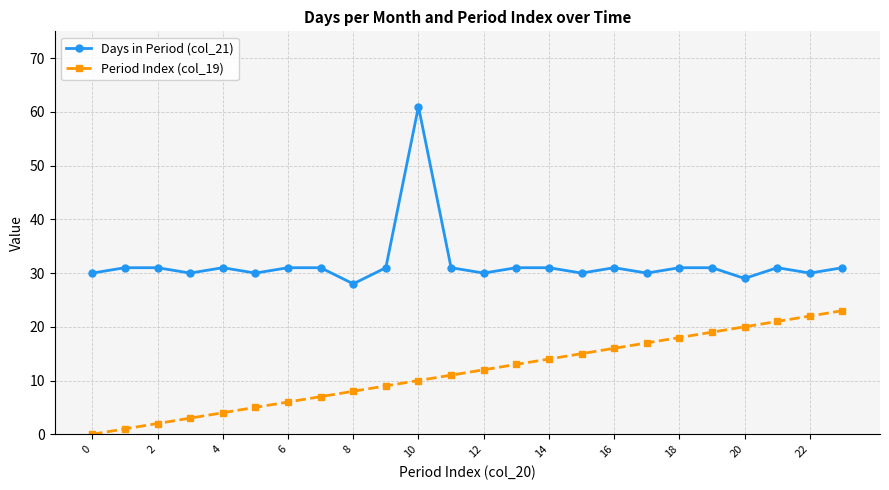

What is the average value of the Days in Period (col_21) series?

32